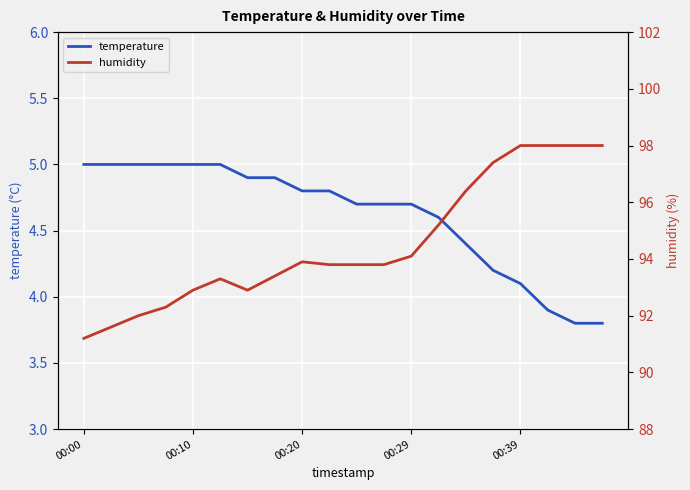

Where is the first local maximum for humidity?

5